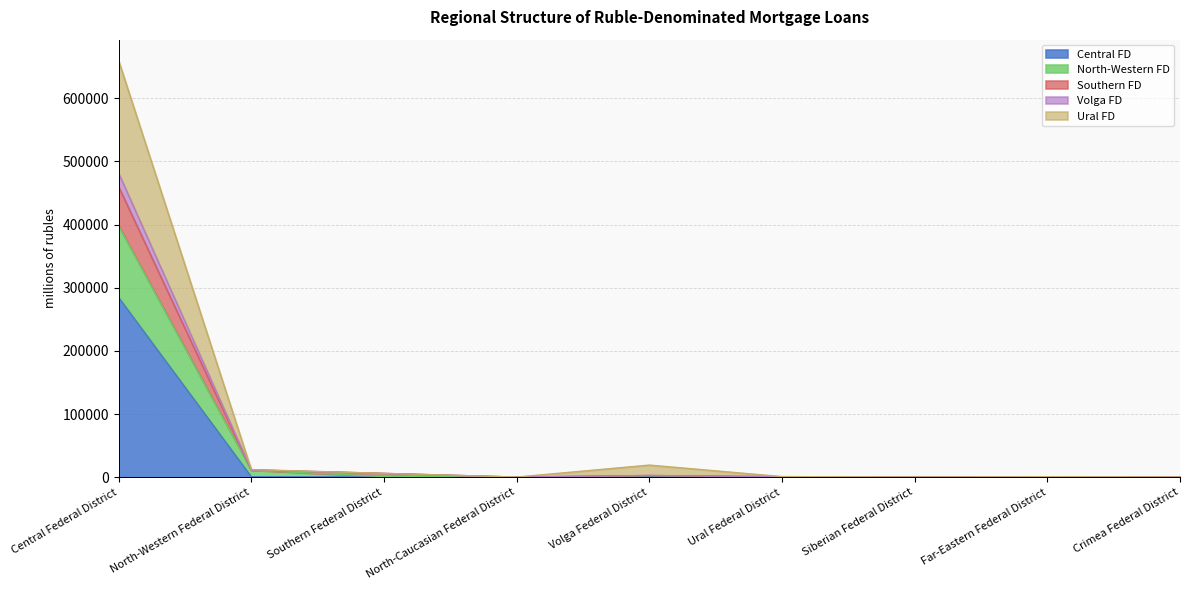

At which label does Central FD reach its peak?

Central Federal District